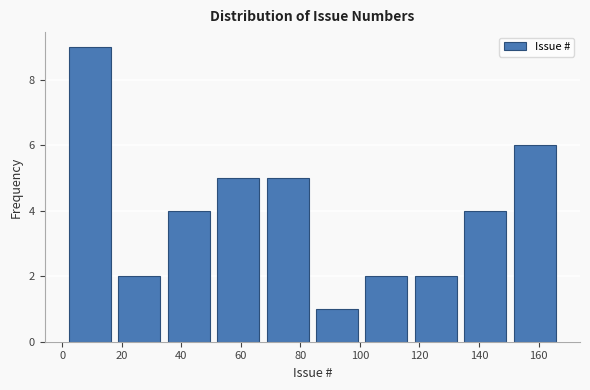

Reading left to right, transcribe this chart: for each bar, give the range it covers on the x-axis and its height. Neither the bar edges nor the heights are printed on the chart, so give them approximately, as read against the axes.

1.0 to 17.6: 9
17.6 to 34.2: 2
34.2 to 50.8: 4
50.8 to 67.4: 5
67.4 to 84.0: 5
84.0 to 100.6: 1
100.6 to 117.2: 2
117.2 to 133.8: 2
133.8 to 150.4: 4
150.4 to 167.0: 6